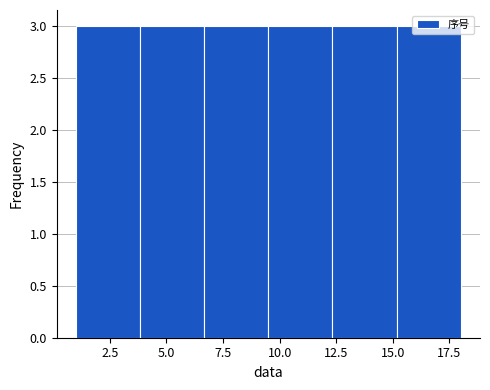

Reading left to right, transcribe this chart: for each bar, give the range it covers on the x-axis and its height. Neither the bar edges nor the heights are printed on the chart, so give them approximately, as read against the axes.

1.0 to 4.0: 3
4.0 to 6.5: 3
6.5 to 9.5: 3
9.5 to 12.5: 3
12.5 to 15.0: 3
15.0 to 18.0: 3